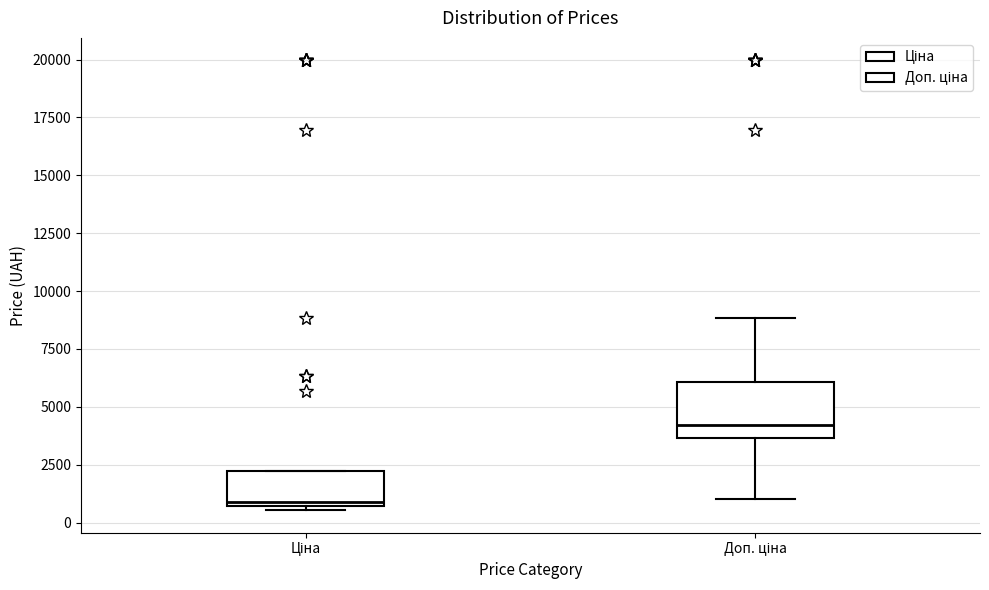

Reading left to right, transcribe this box plot: for each box, give where its median line is, the range the box spans, and where its two whiskers end, as read against the y-axis. The values are not printed on the chart, so give them approximately, as read against the axis.

Ціна: median 1000, box 500 to 2000, whiskers 500 (just below the box's lower edge) to 2000
Доп. ціна: median 4000, box 3500 to 6000, whiskers 1000 to 9000